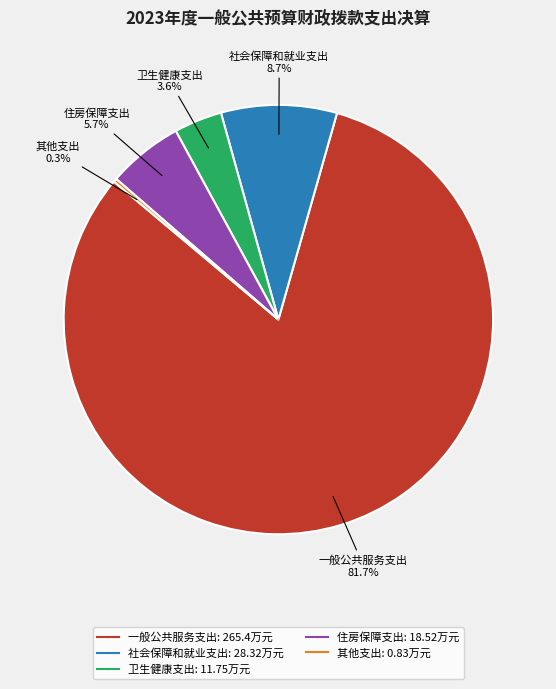

To the nearest percent, what percentage of the pie is 住房保障支出?

6%